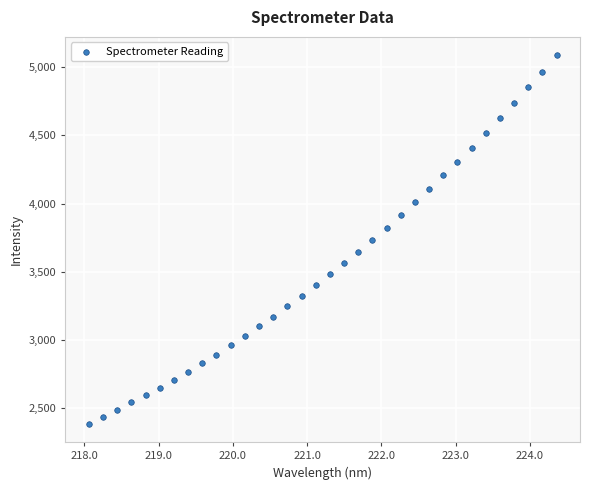

What is the range of X values (max minus min)?

6.3